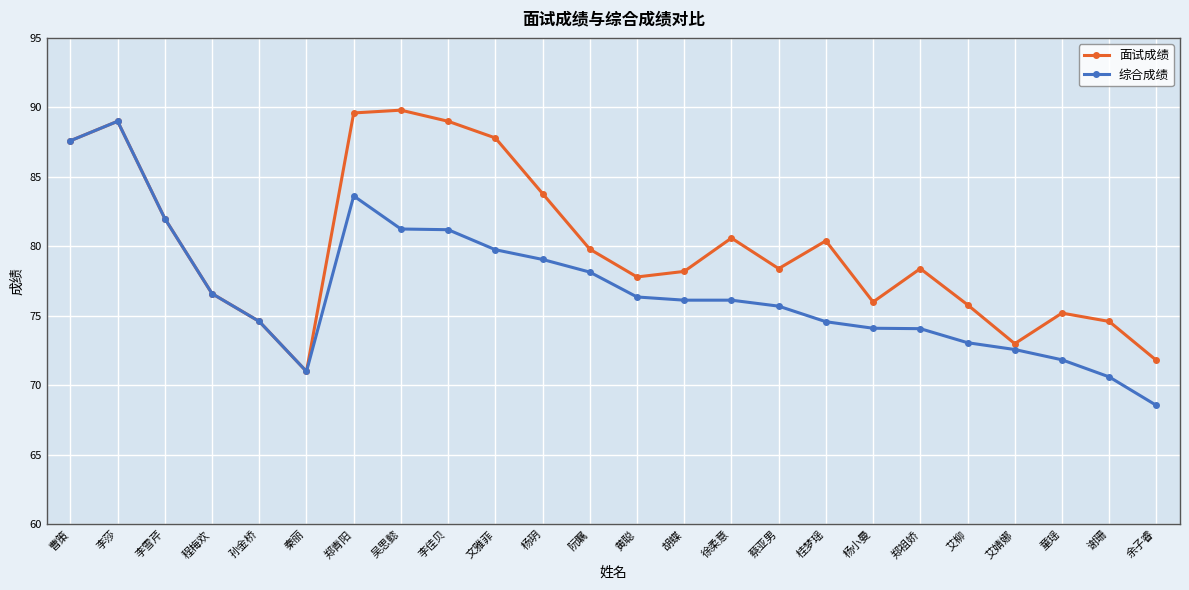

Which series has the largest total across all categories?

面试成绩